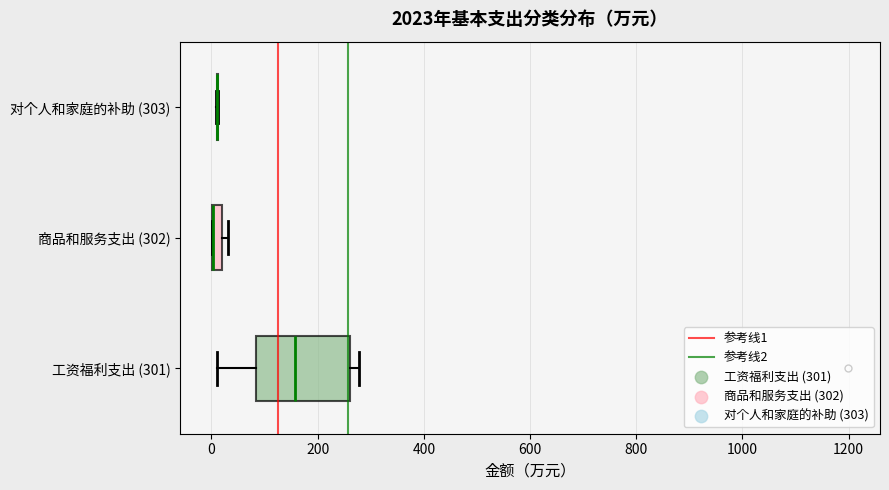

Comparing the boxes themselves (not the whiskers), which one is the widest?

工资福利支出 (301)